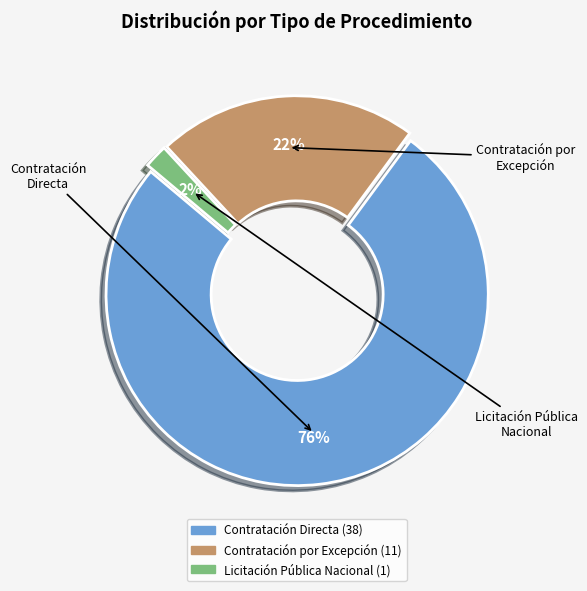

Approximately how many times larger is the value at Contratación Directa compared to Licitación Pública Nacional?

38.0